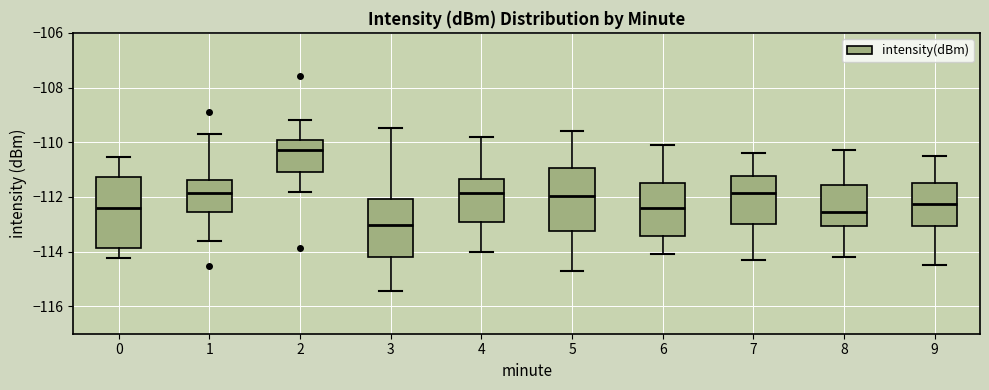

Comparing the boxes themselves (not the whiskers), which one is the tallest?

0